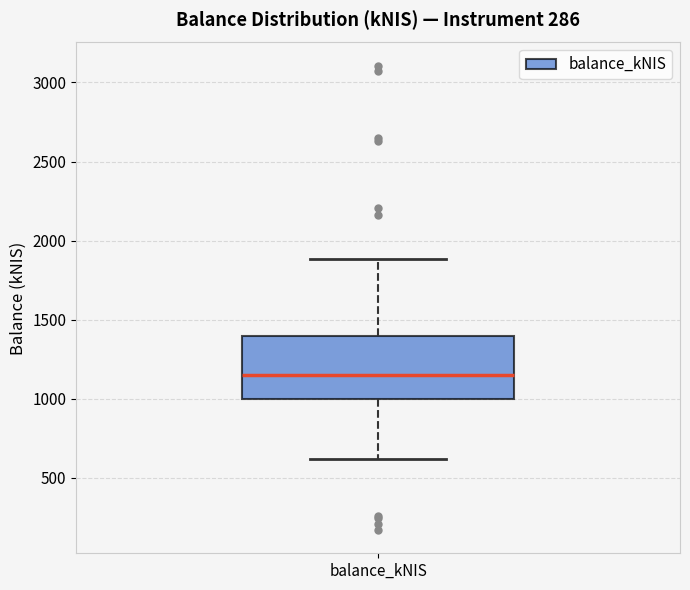

Where does the lower whisker of the box for balance_kNIS end on the y-axis? The values are not printed on the chart, so give them approximately, as read against the axis.

600